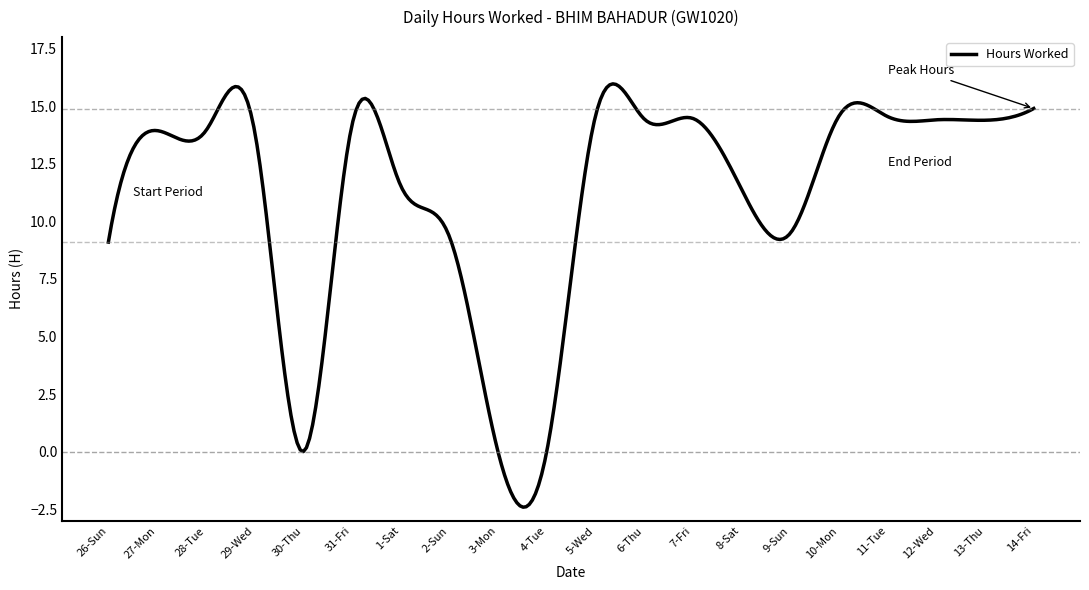

What is the smallest value displayed?

-2.4